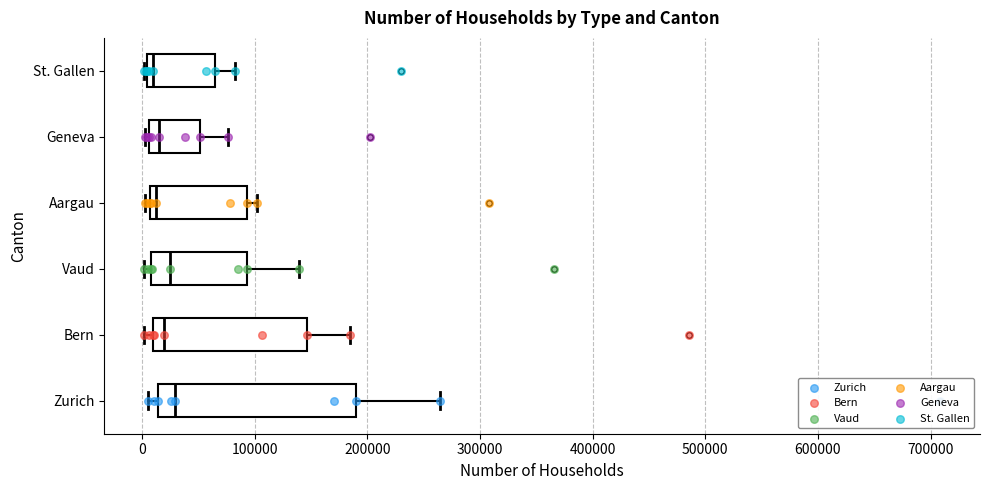

Reading bottom to top, transcribe this box plot: for each box, give where its median line is, the range the box spans, and where its two whiskers end, as read against the x-axis. The values are not printed on the chart, so give them approximately, as read against the axis.

Zurich: median 30000, box 10000 to 190000, whiskers 10000 (just left of the box's left edge) to 260000
Bern: median 20000, box 10000 to 150000, whiskers 0 to 180000
Vaud: median 20000, box 10000 to 90000, whiskers 0 to 140000
Aargau: median 10000 (just right of the box's left edge), box 10000 to 90000, whiskers 0 to 100000
Geneva: median 20000, box 10000 to 50000, whiskers 0 to 80000
St. Gallen: median 10000, box 0 to 60000, whiskers 0 (just left of the box's left edge) to 80000